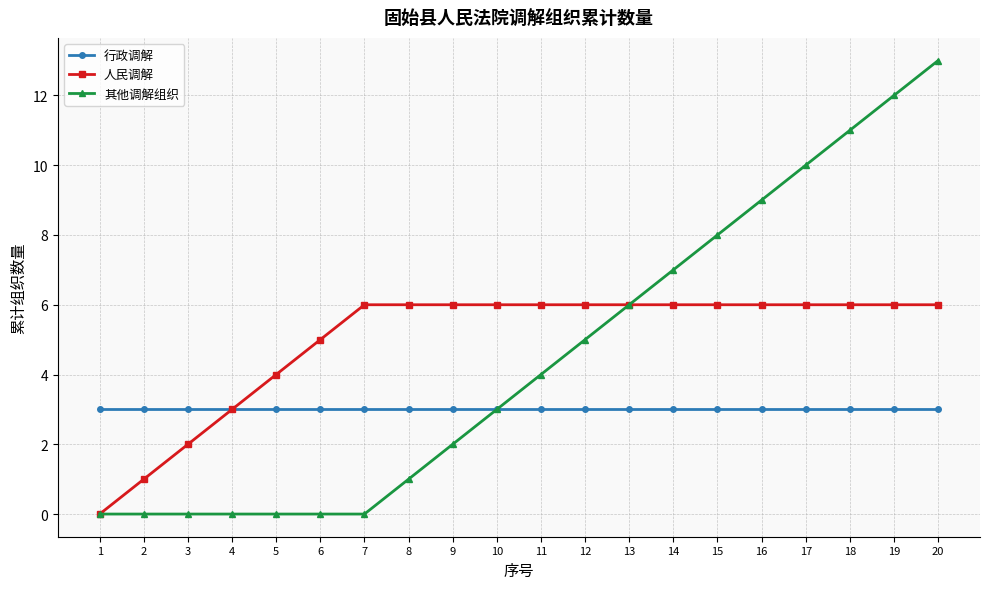

What is the greatest value displayed?

13